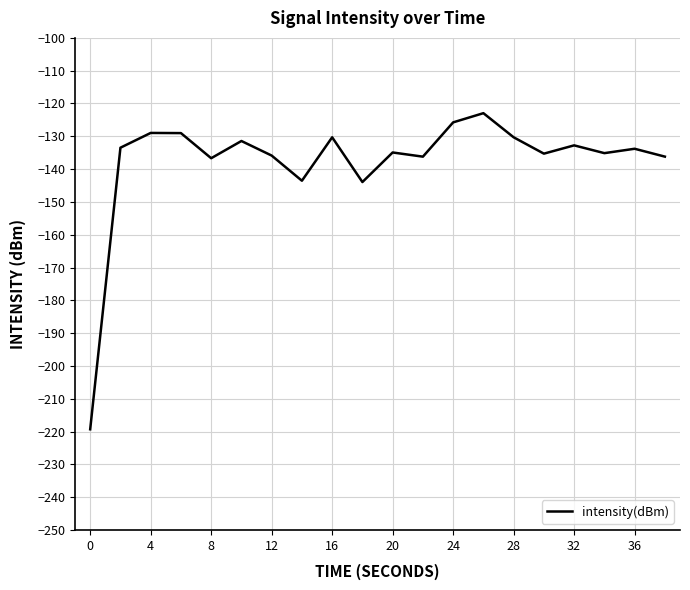

What is the difference between the maximum and minimum values?

96.4